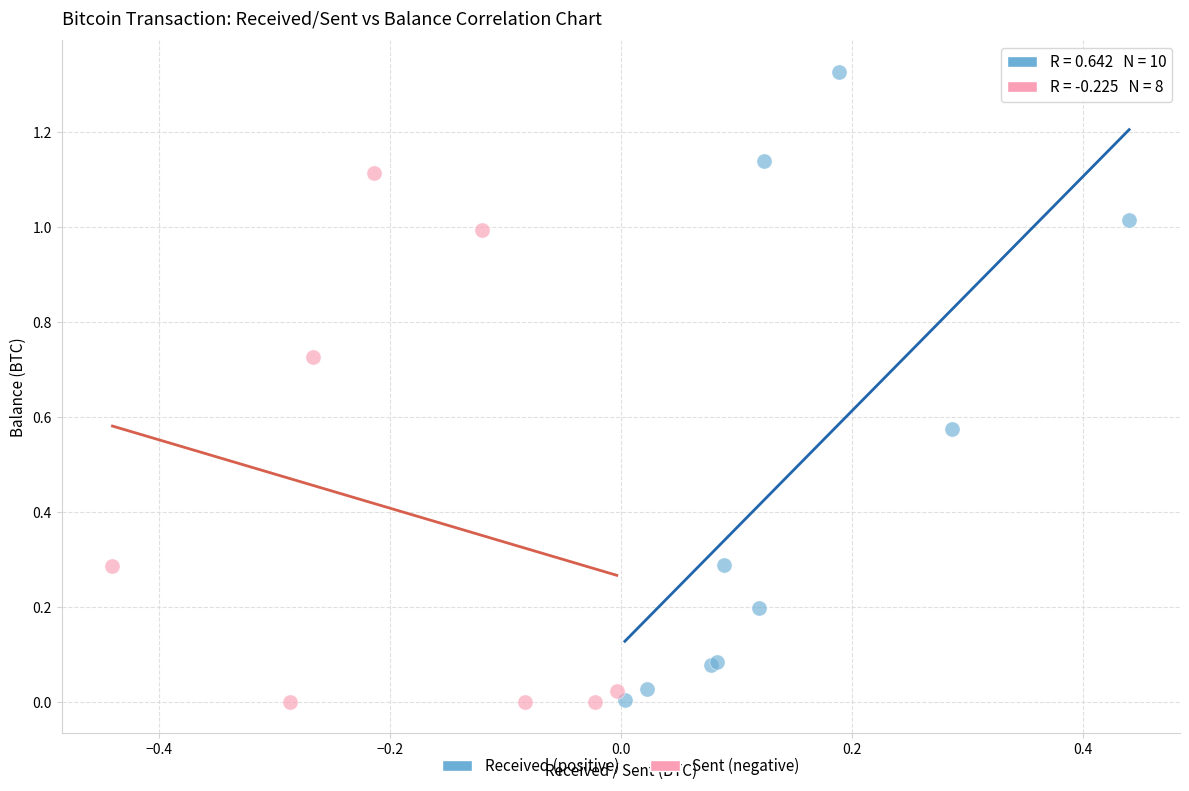

What are all the series names shown in the legend?

Received (positive), Sent (negative)